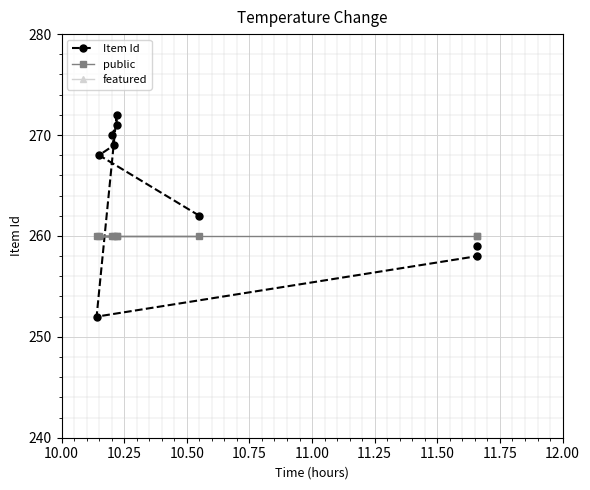

True or false: public and Item Id cross at least once.

True